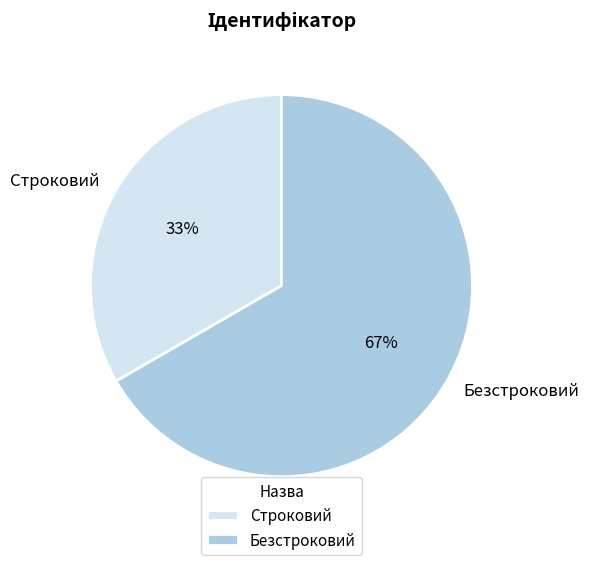

The Строковий slice represents 46% of the pie. True or false?

False